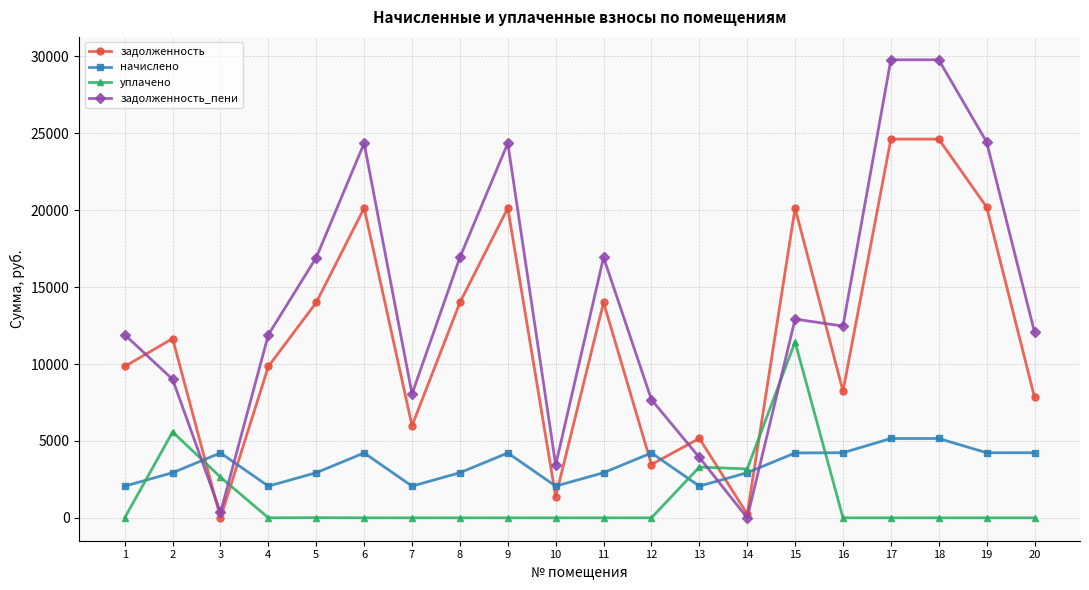

What is the average value of the задолженность series?

11776.3